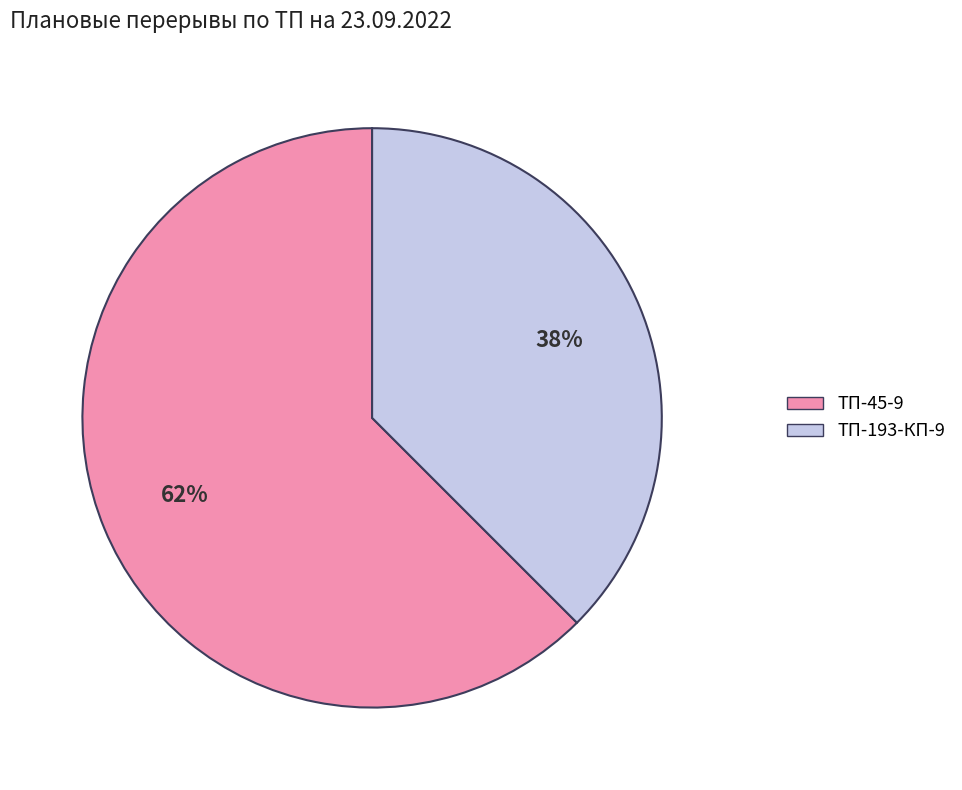

Which slice represents more than half of the pie?

ТП-45-9